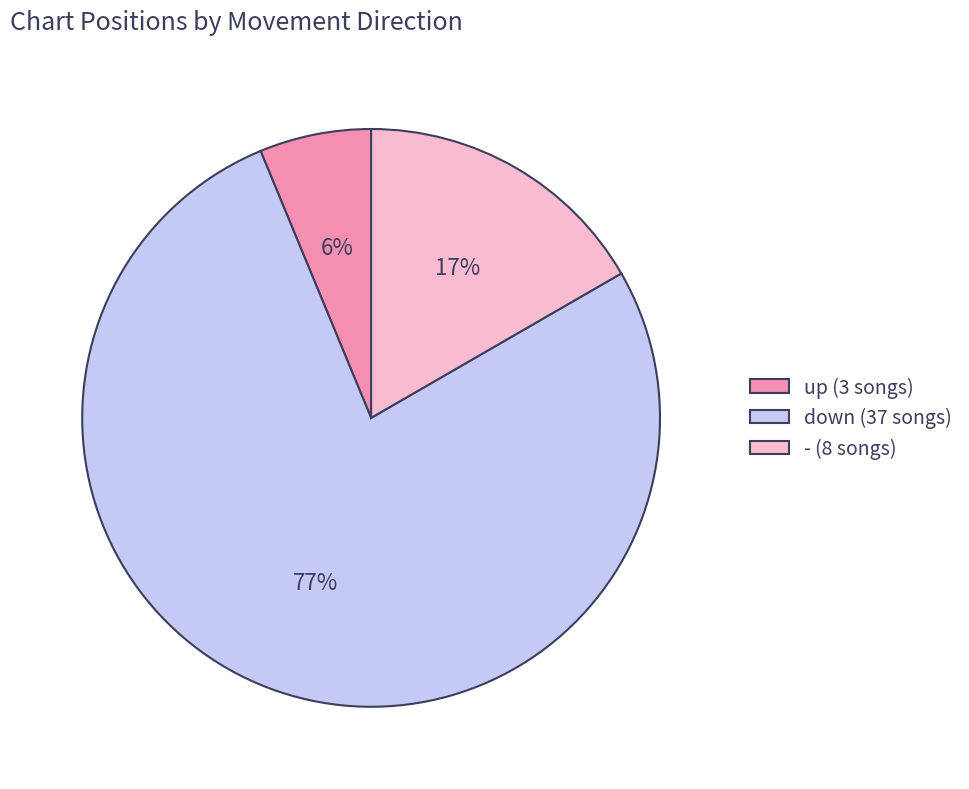

Between down and -, which is larger?

down